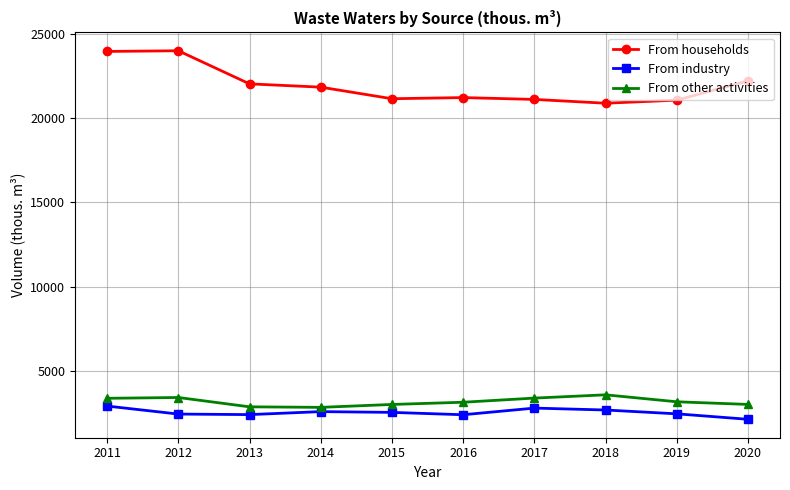

True or false: From households and From other activities cross at least once.

False